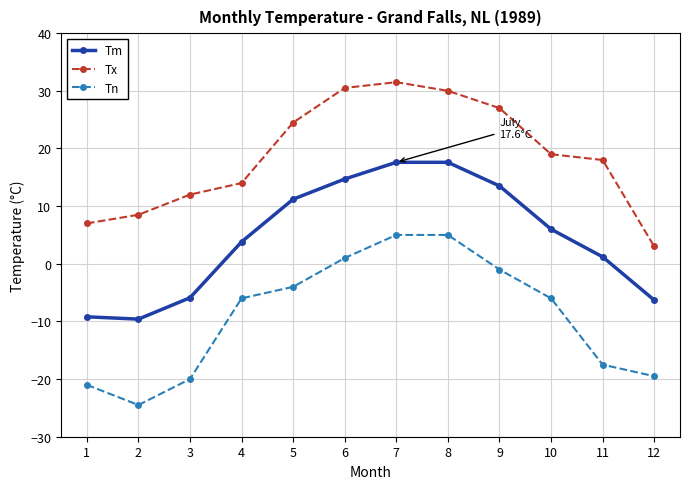

How many positive values does the Tn series have?

3